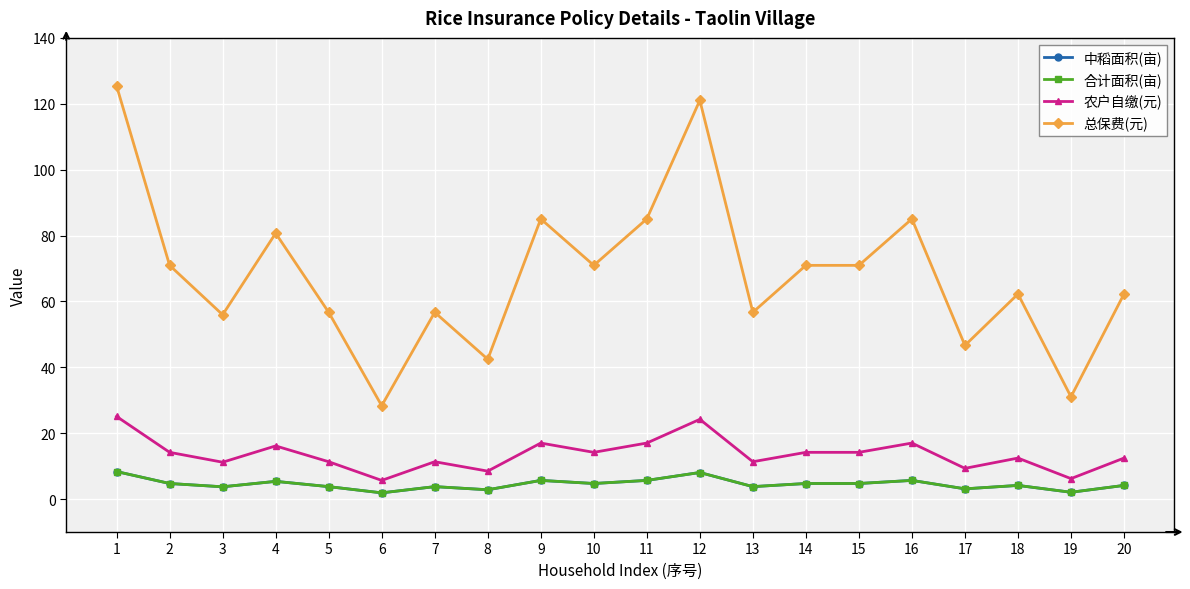

Is this an area chart (filled region under the line)?

No